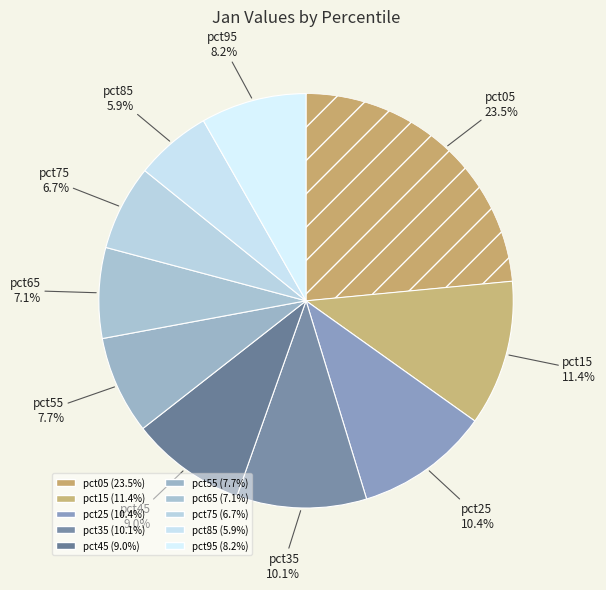

Is there a majority slice in this chart?

No